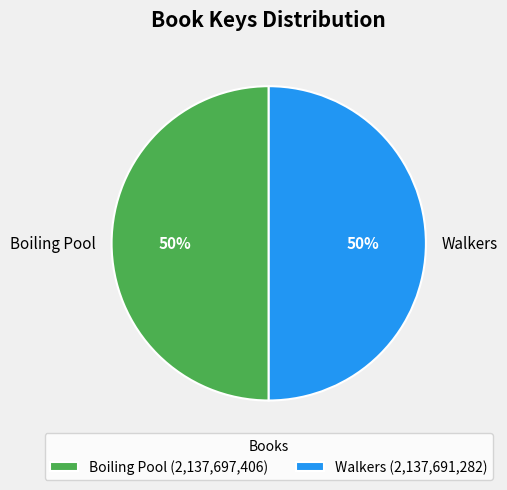

Approximately how many times larger is the value at Boiling Pool compared to Walkers?

1.0